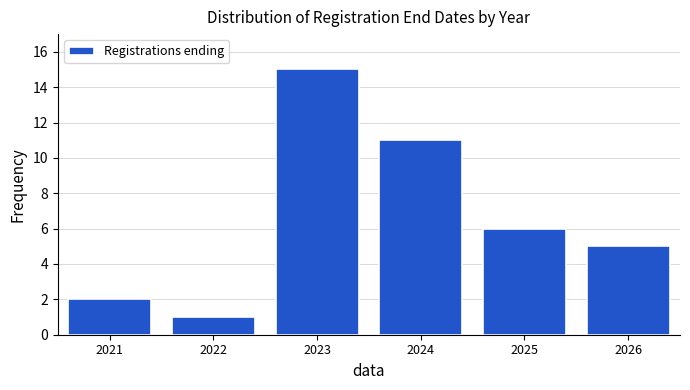

Reading left to right, extract all data points from this chart.

2021=2	2022=1	2023=15	2024=11	2025=6	2026=5